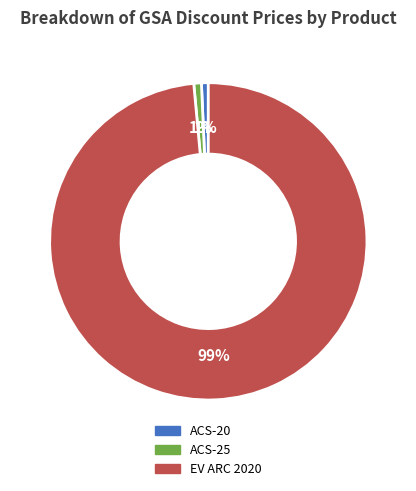

To the nearest percent, what is the average slice percentage?

33%